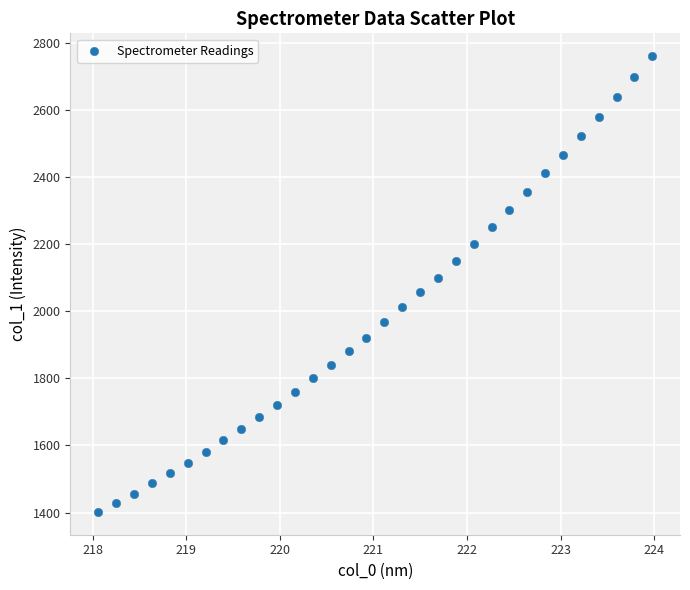

What is the range of X values (max minus min)?

5.9